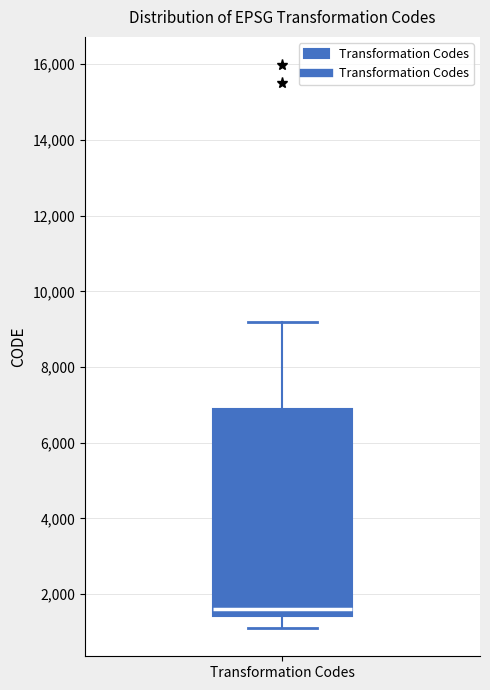

Where does the median line of the box for Transformation Codes sit on the y-axis? The values are not printed on the chart, so give them approximately, as read against the axis.

1600